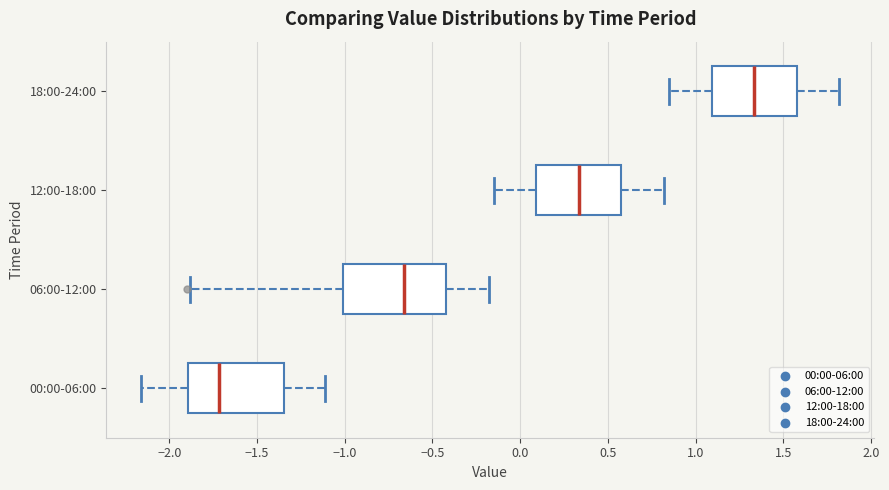

Reading bottom to top, transcribe this box plot: for each box, give where its median line is, the range the box spans, and where its two whiskers end, as read against the x-axis. The values are not printed on the chart, so give them approximately, as read against the axis.

00:00-06:00: median -1.70, box -1.90 to -1.35, whiskers -2.15 to -1.10
06:00-12:00: median -0.65, box -1.00 to -0.40, whiskers -1.90 to -0.20
12:00-18:00: median 0.35, box 0.10 to 0.60, whiskers -0.15 to 0.80
18:00-24:00: median 1.35, box 1.10 to 1.60, whiskers 0.85 to 1.80